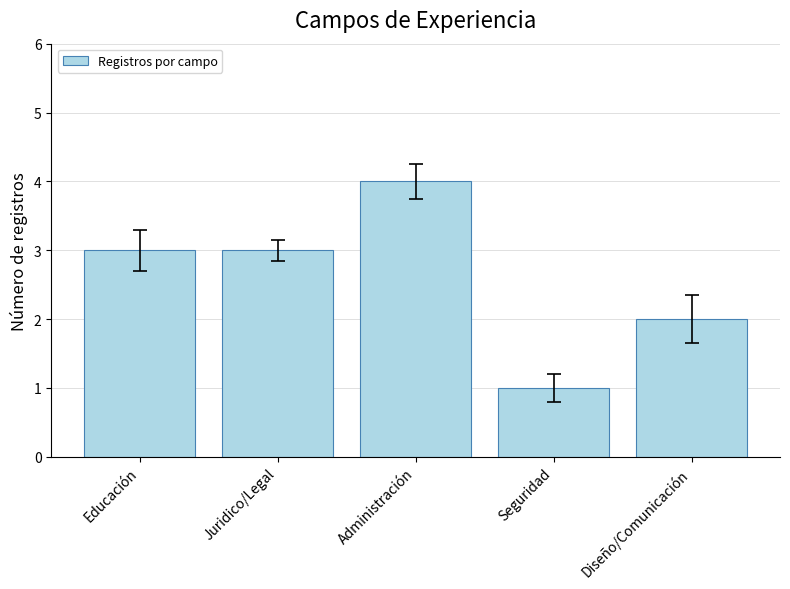

Reading left to right, extract all data points from this chart.

3	3	4	1	2